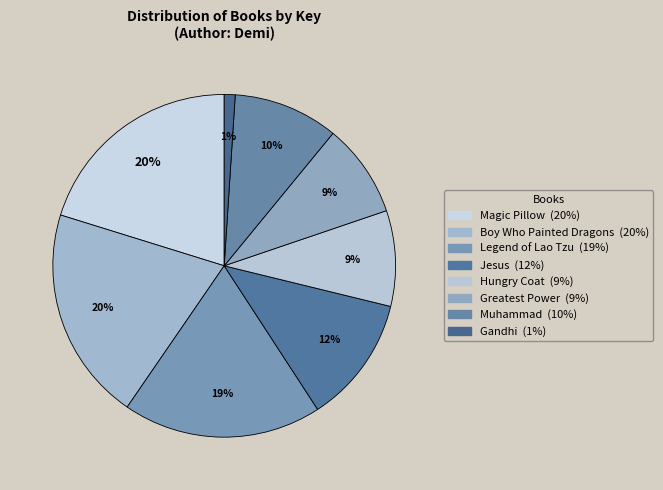

What is the largest slice in the pie chart?

Magic Pillow